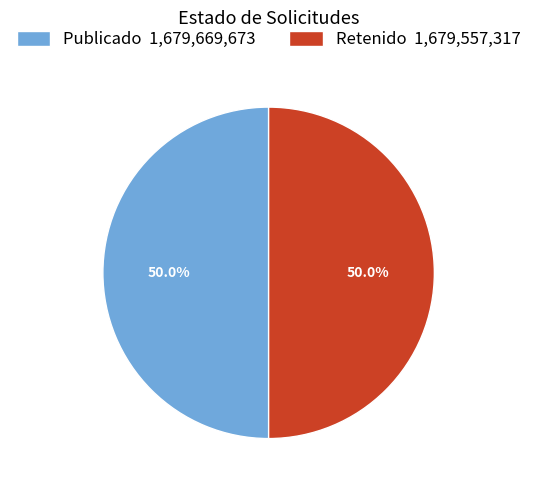

What percentage is the Publicado slice, to the nearest percent?

50%